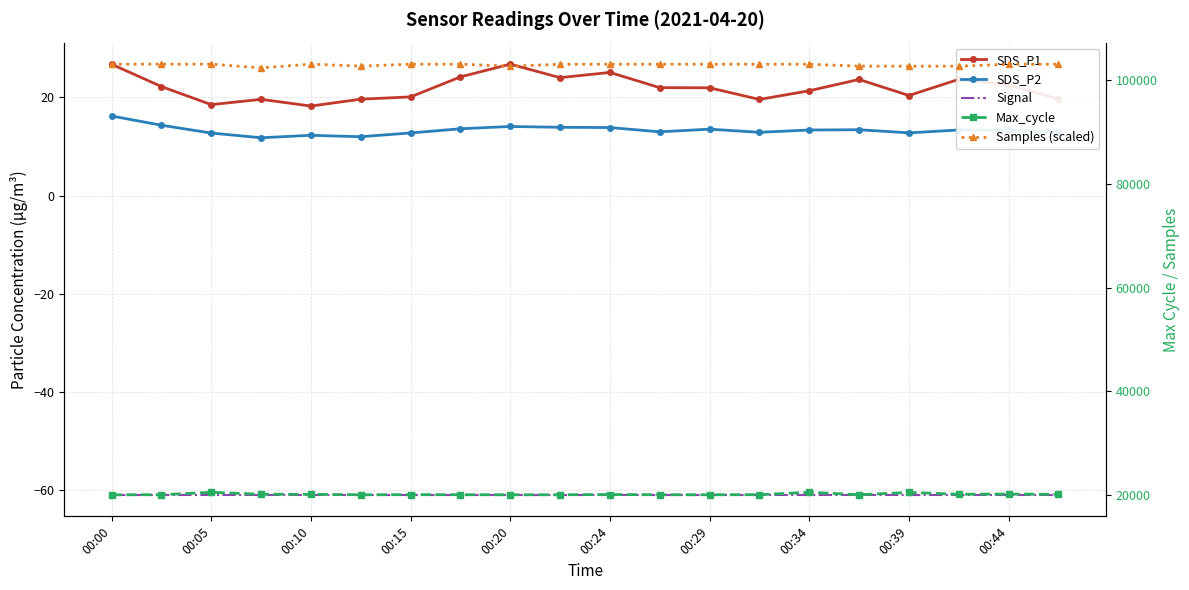

True or false: SDS_P2 has a value of 4.3 at 00:44.

False